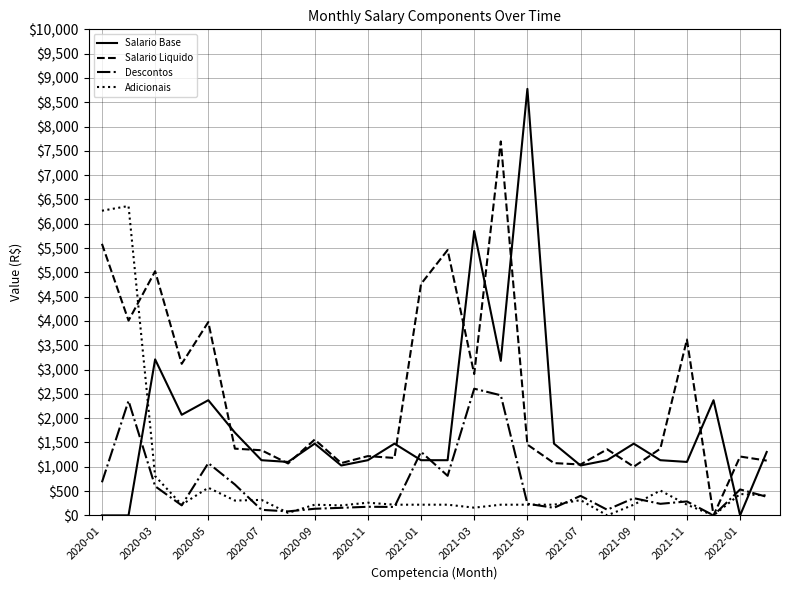

How many times do Adicionais and Salario Base cross each other?

3